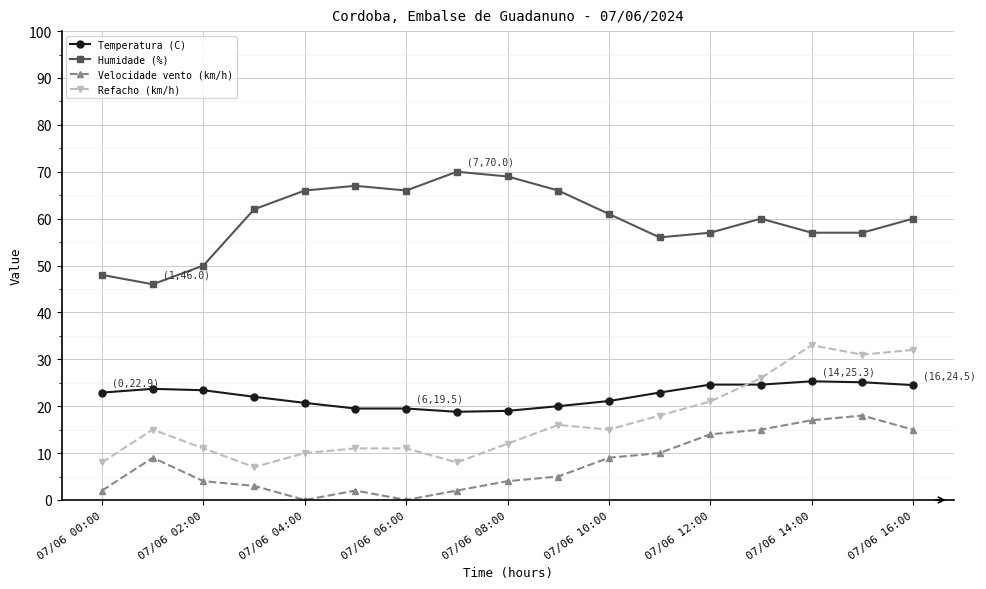

Which series has the largest range (max minus min)?

Refacho (km/h)